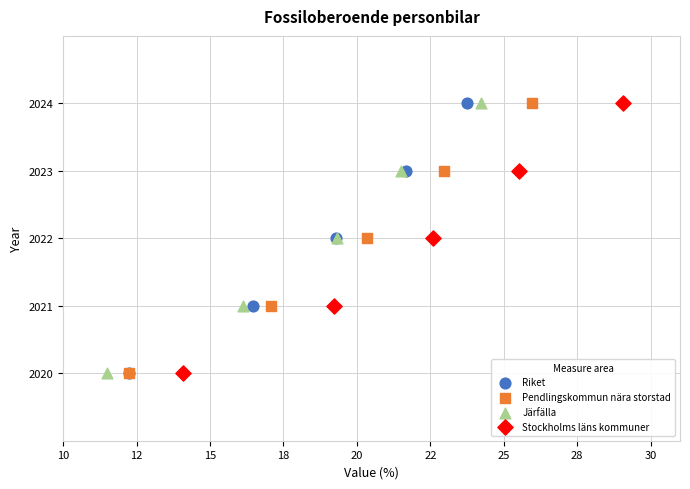

What are all the series names shown in the legend?

Riket, Pendlingskommun nära storstad, Järfälla, Stockholms läns kommuner